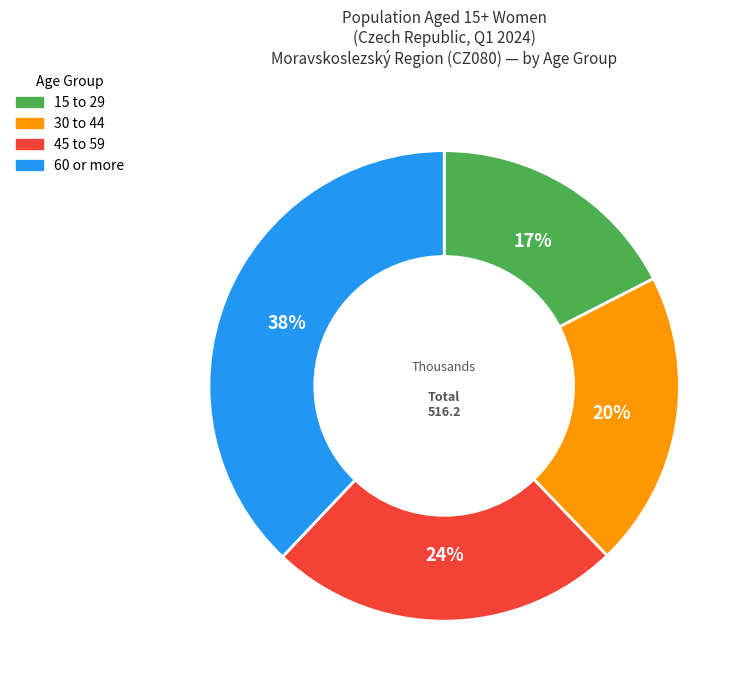

Which has a higher value, 30 to 44 or 15 to 29?

30 to 44